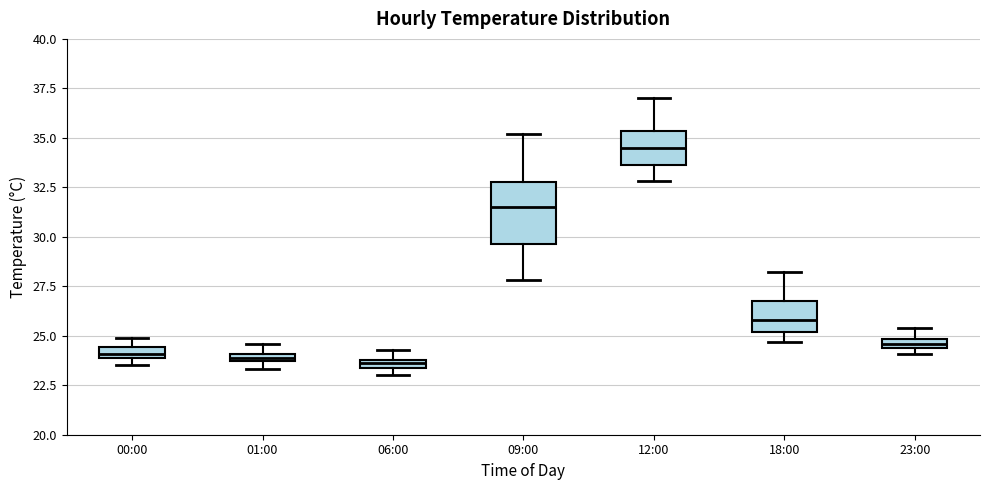

Which box is the tallest, from its lower edge to its upper edge?

09:00